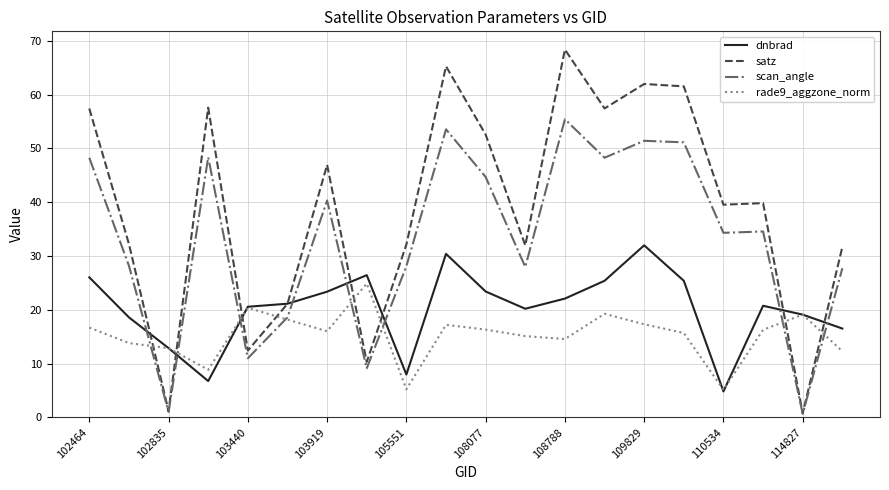

True or false: dnbrad and scan_angle intersect in this chart.

True